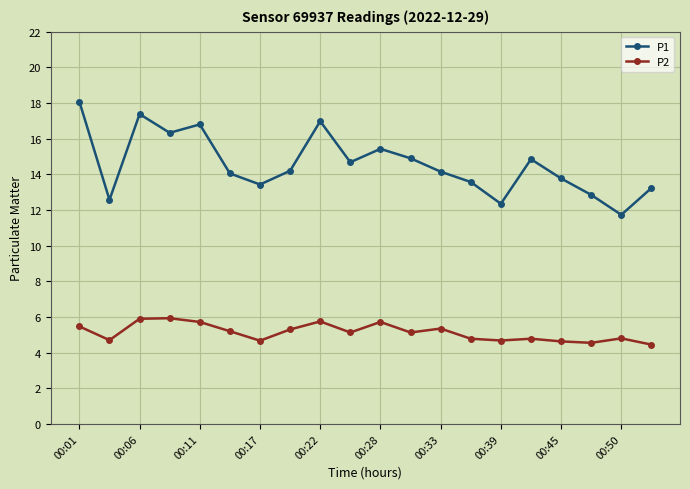

What is the highest value of the P2 series?

5.9